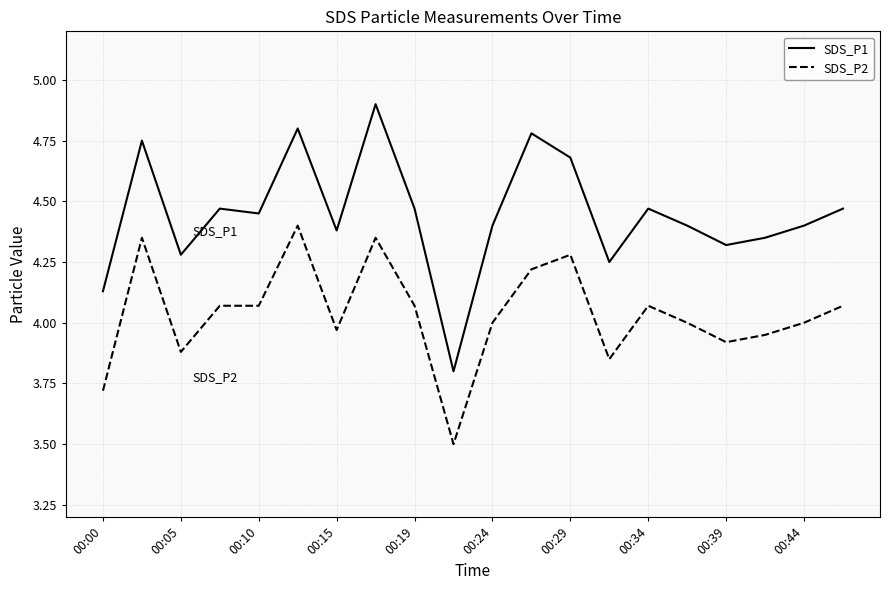

What is the smallest value displayed?

3.5